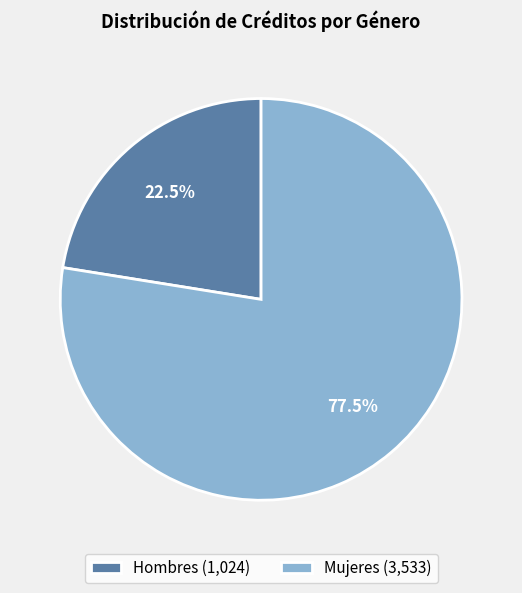

How many slices are in this pie chart?

2